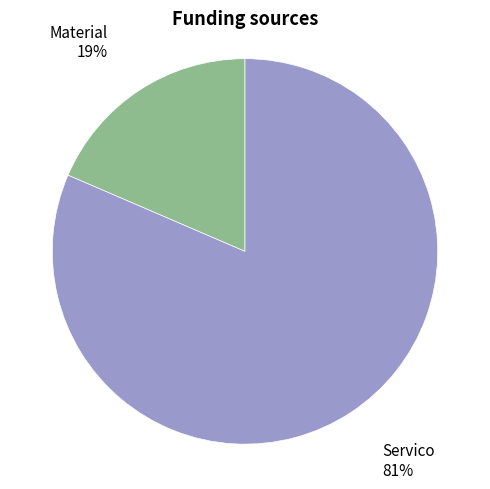

To the nearest percent, what is the average slice percentage?

50%